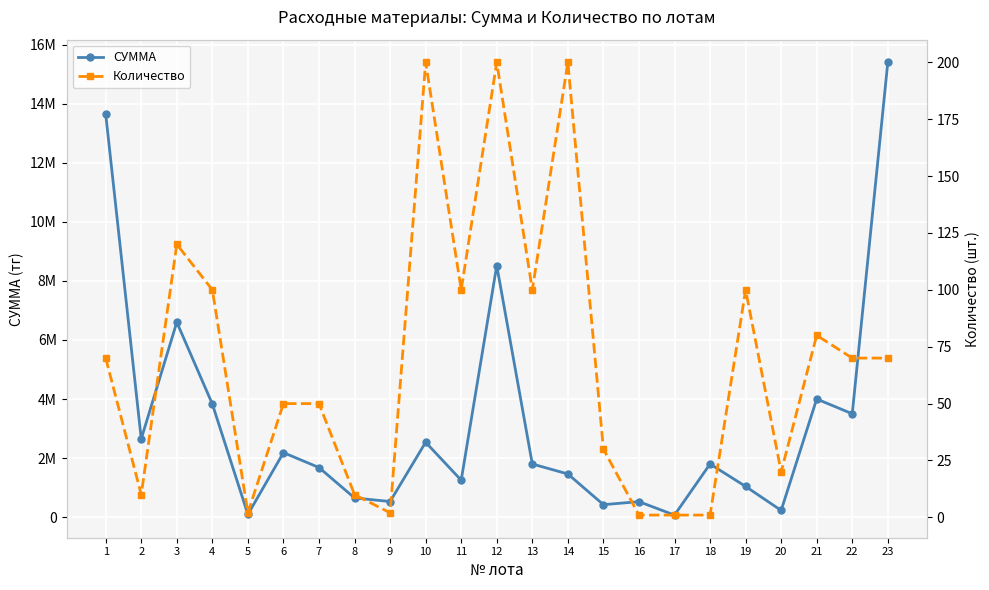

Reading left to right, transcribe all the data shown in this chart.

СУММА: 1=13650000	2=2650000	3=6600000	4=3830000	5=92200	6=2185000	7=1679600	8=650000	9=528600	10=2535600	11=1250000	12=8520000	13=1800000	14=1462000	15=423000	16=525000	17=70000	18=1800000	19=1040300	20=227560	21=4000000	22=3500000	23=15400000
Количество: 1=70	2=10	3=120	4=100	5=2	6=50	7=50	8=10	9=2	10=200	11=100	12=200	13=100	14=200	15=30	16=1	17=1	18=1	19=100	20=20	21=80	22=70	23=70